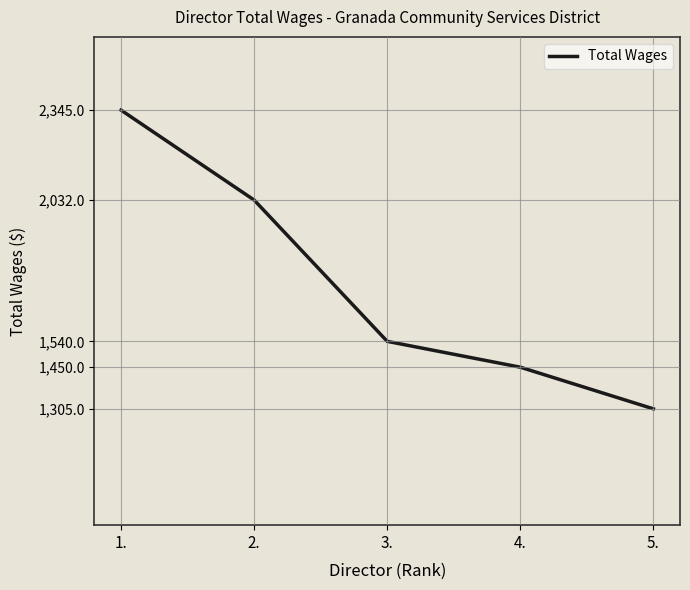

What is the minimum value shown in the chart?

1305